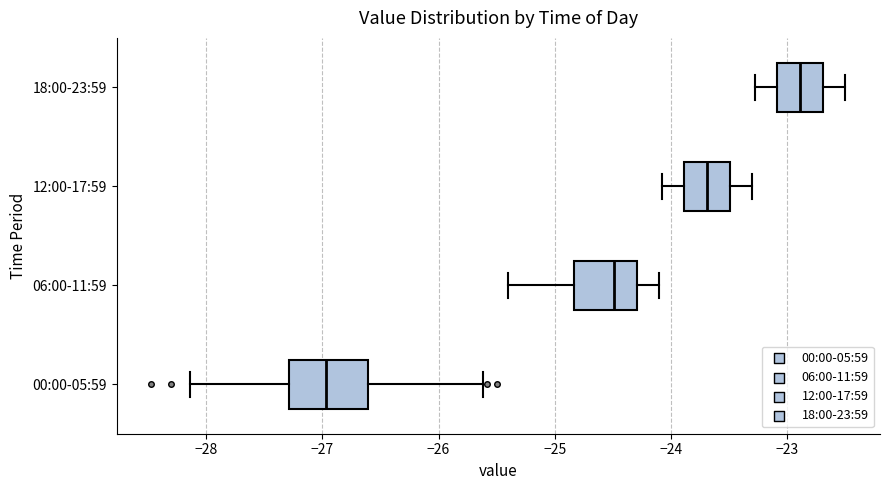

Reading bottom to top, transcribe this box plot: for each box, give where its median line is, the range the box spans, and where its two whiskers end, as read against the x-axis. The values are not printed on the chart, so give them approximately, as read against the axis.

00:00-05:59: median -27.0, box -27.3 to -26.6, whiskers -28.1 to -25.6
06:00-11:59: median -24.5, box -24.8 to -24.3, whiskers -25.4 to -24.1
12:00-17:59: median -23.7, box -23.9 to -23.5, whiskers -24.1 to -23.3
18:00-23:59: median -22.9, box -23.1 to -22.7, whiskers -23.3 to -22.5